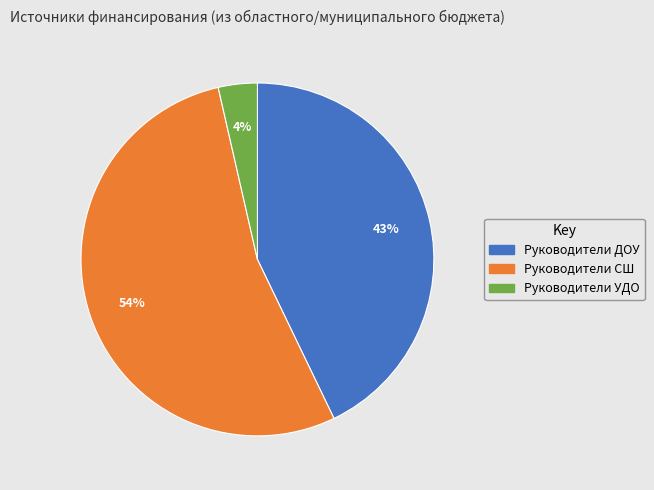

Which has a higher value, Руководители ДОУ or Руководители СШ?

Руководители СШ